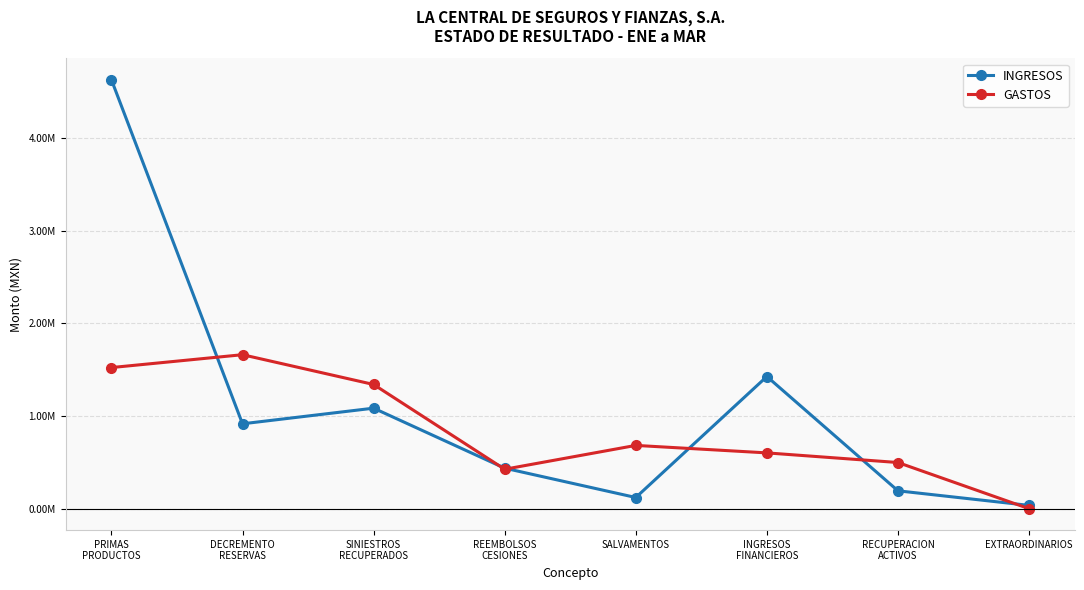

What is the label of the 4th point from the left?

REEMBOLSOS
CESIONES